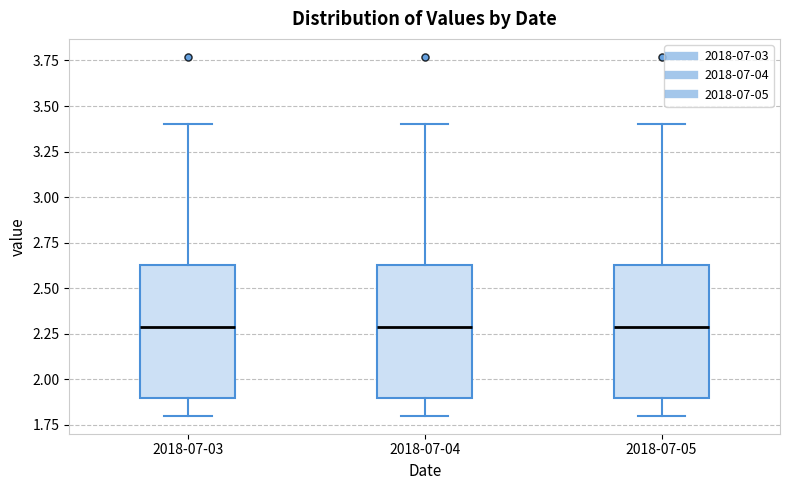

Reading left to right, read every box against the y-axis: the position of its median line, the range the box covers, and the ends of its whiskers. The values are not printed on the chart, so give them approximately, as read against the axis.

2018-07-03: median 2.30, box 1.90 to 2.65, whiskers 1.80 to 3.40
2018-07-04: median 2.30, box 1.90 to 2.65, whiskers 1.80 to 3.40
2018-07-05: median 2.30, box 1.90 to 2.65, whiskers 1.80 to 3.40